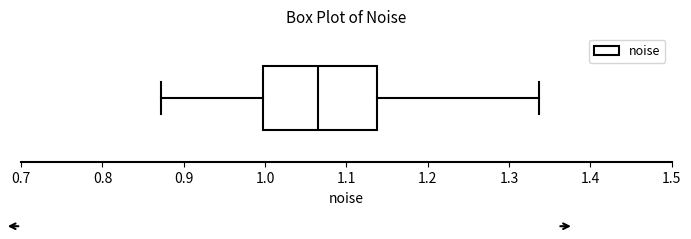

Transcribe this box plot: give where the median line is, the range the box spans, and where the two whiskers end, as read against the x-axis. The values are not printed on the chart, so give them approximately, as read against the axis.

median 1.07, box 1.00 to 1.14, whiskers 0.87 to 1.34